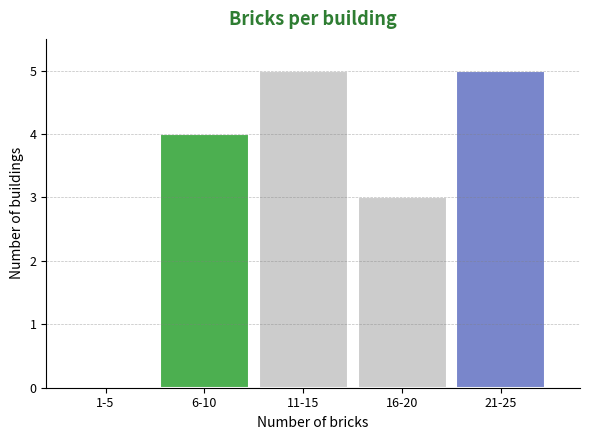

Reading left to right, list all the values displayed in this chart.

1-5=0	6-10=4	11-15=5	16-20=3	21-25=5